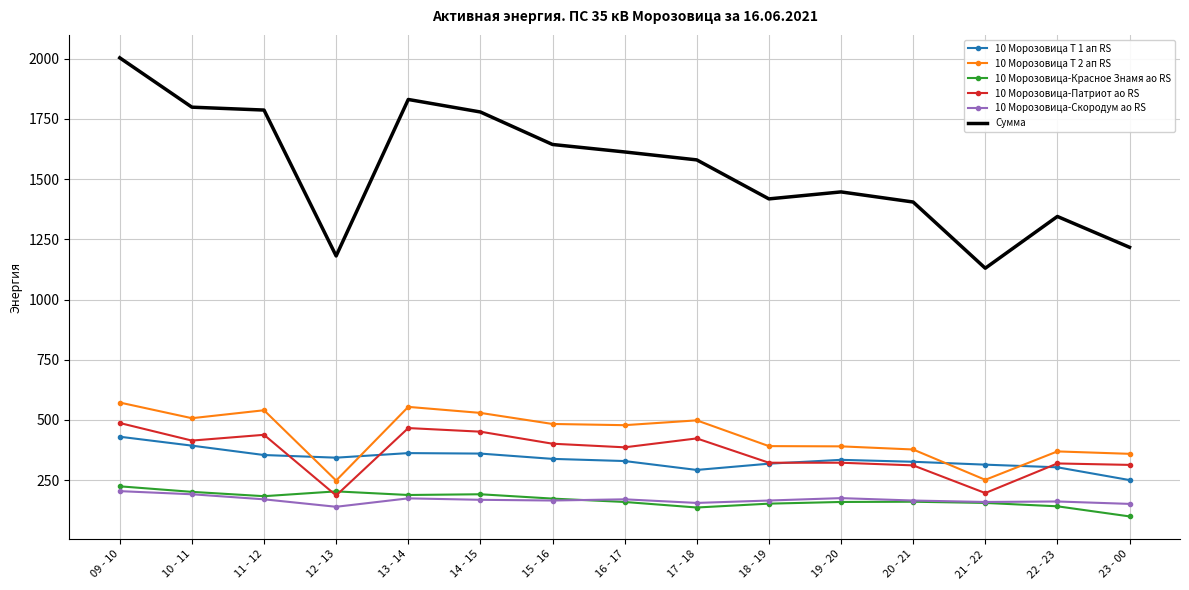

True or false: 10 Морозовица Т 2 ап RS and Сумма intersect in this chart.

False